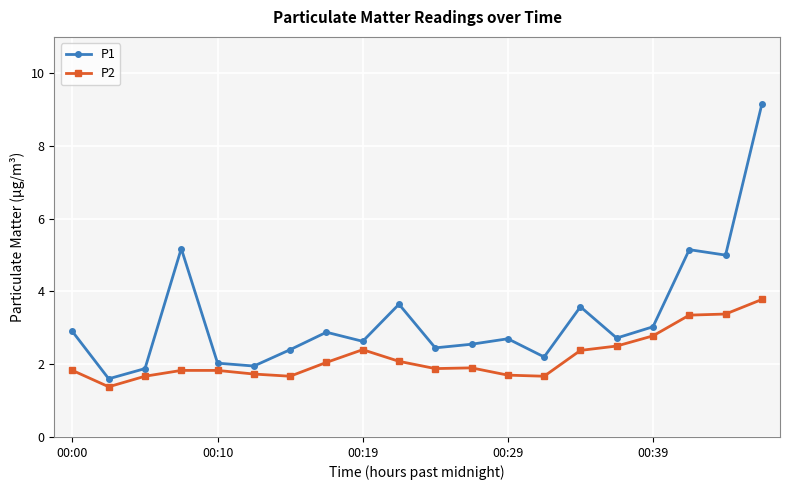

What is the average value of the P2 series?

2.2